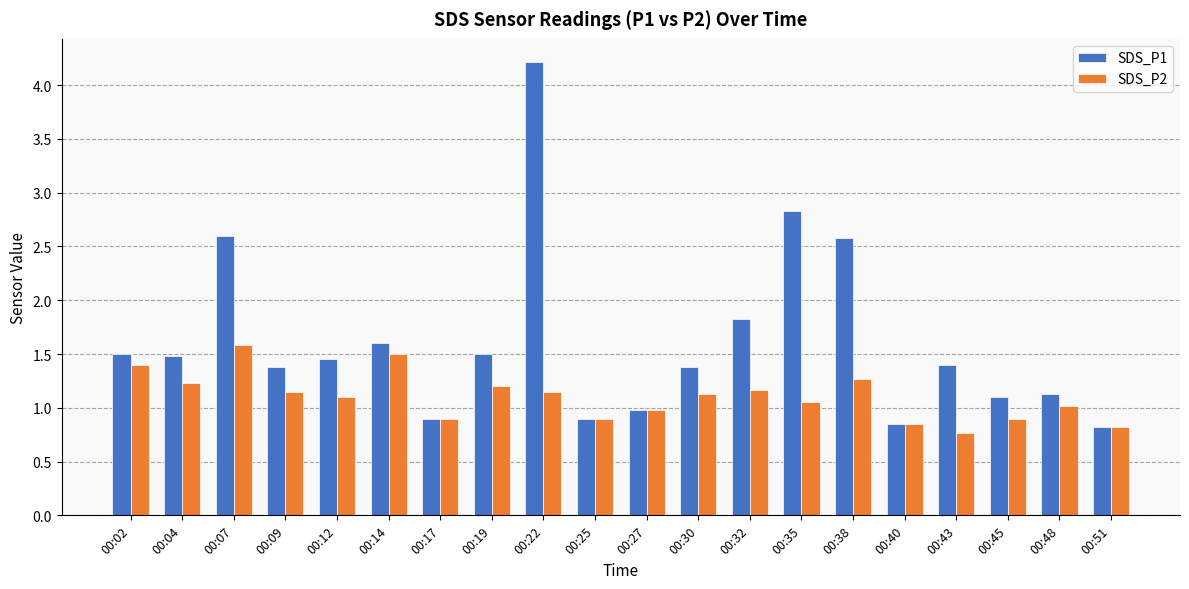

How many data points in SDS_P1 are less than 1?

5